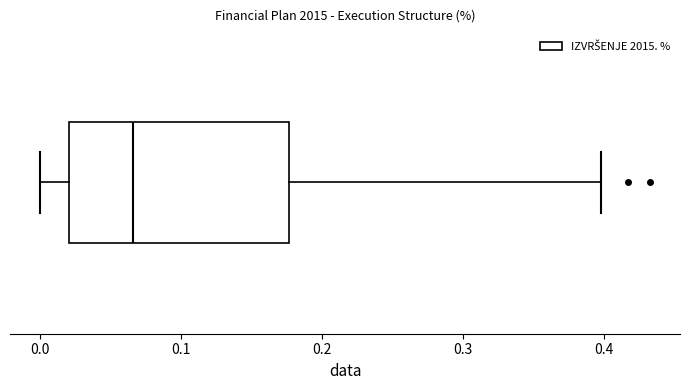

Read this box plot against the x-axis: the position of the median line, the range covered by the box, and the ends of both whiskers. The values are not printed on the chart, so give them approximately, as read against the axis.

median 0.07, box 0.02 to 0.18, whiskers 0.00 to 0.40